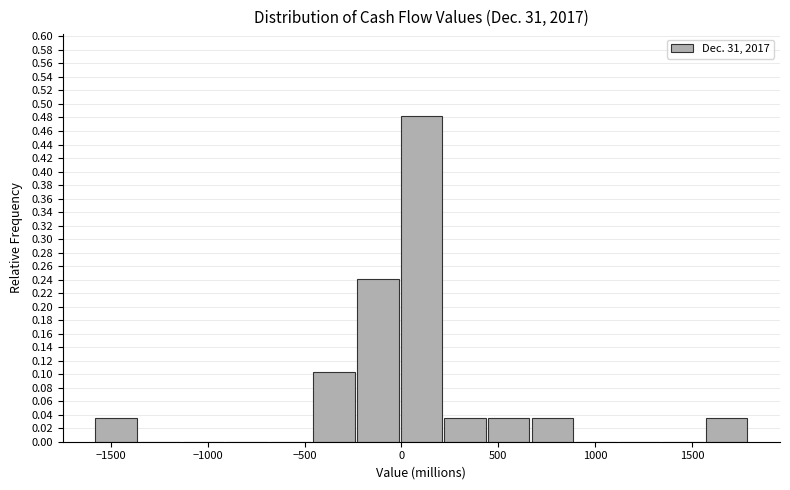

Reading left to right, transcribe this chart: for each bar, give the range it covers on the x-axis and its height. Neither the bar edges nor the heights are printed on the chart, so give them approximately, as read against the axes.

-1600 to -1350: 0.034
-1350 to -1150: 0
-1150 to -900: 0
-900 to -700: 0
-700 to -450: 0
-450 to -250: 0.104
-250 to 0: 0.242
0 to 200: 0.482
200 to 450: 0.034
450 to 650: 0.034
650 to 900: 0.034
900 to 1100: 0
1100 to 1350: 0
1350 to 1550: 0
1550 to 1800: 0.034